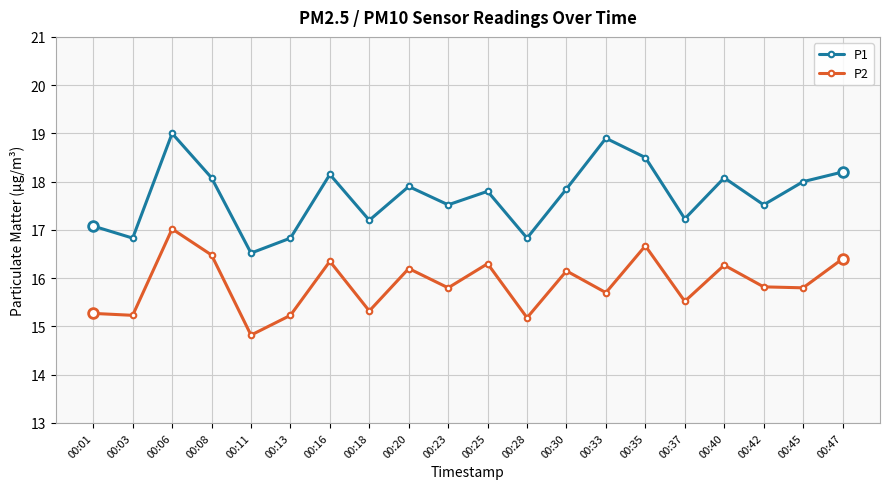

What is the average value of the P1 series?

17.7